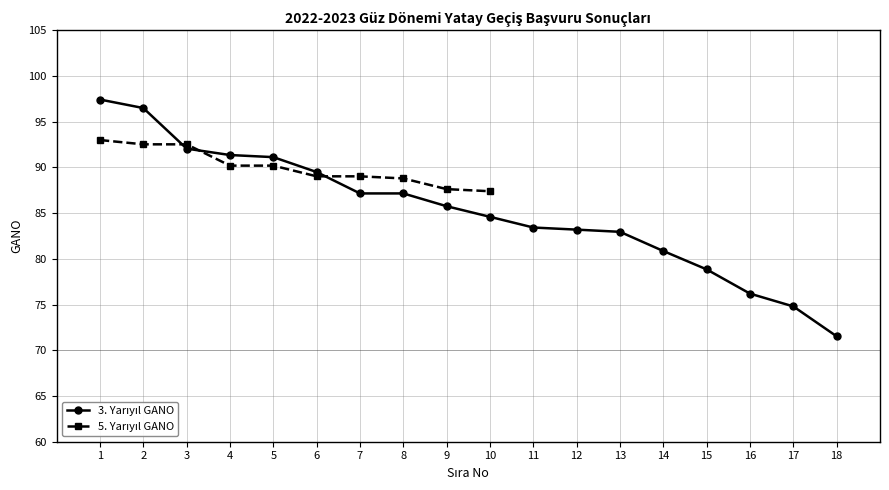

The chart shows a value of 55.4 at 12. True or false?

False